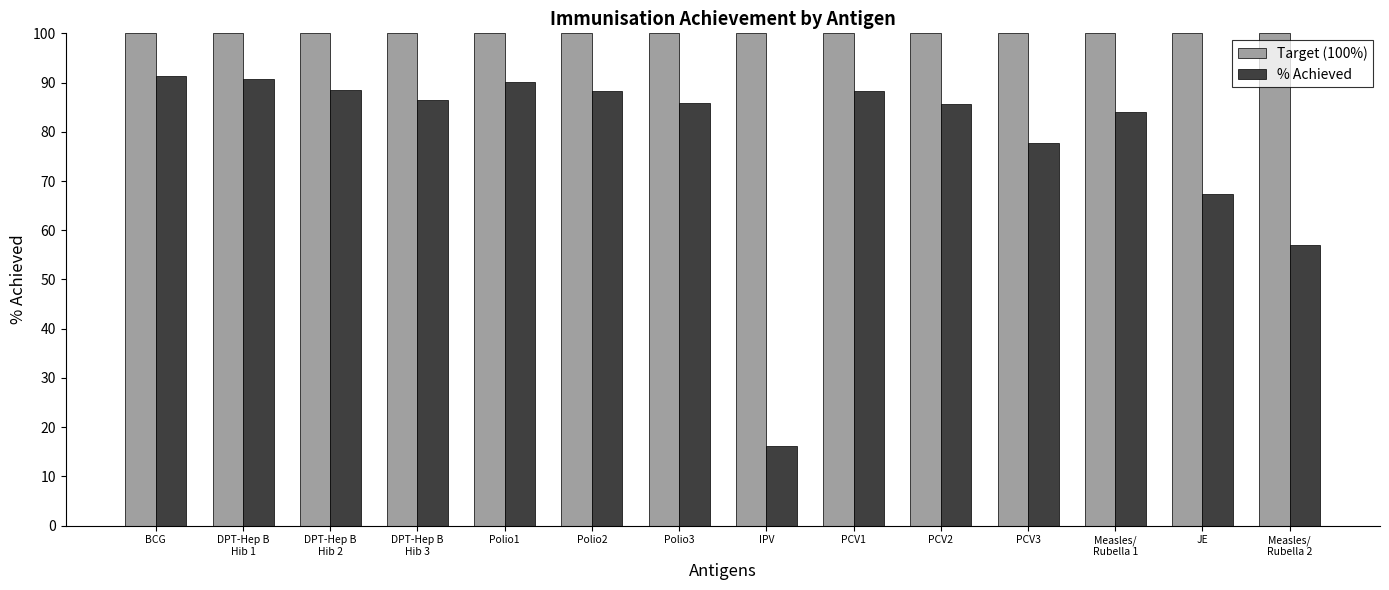

How many groups of bars are there?

14